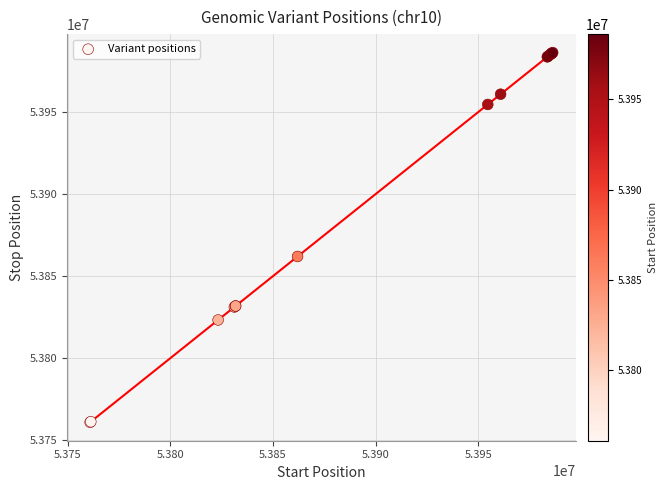

What Y value in the scatter plot is closest to 53873595?

53861981